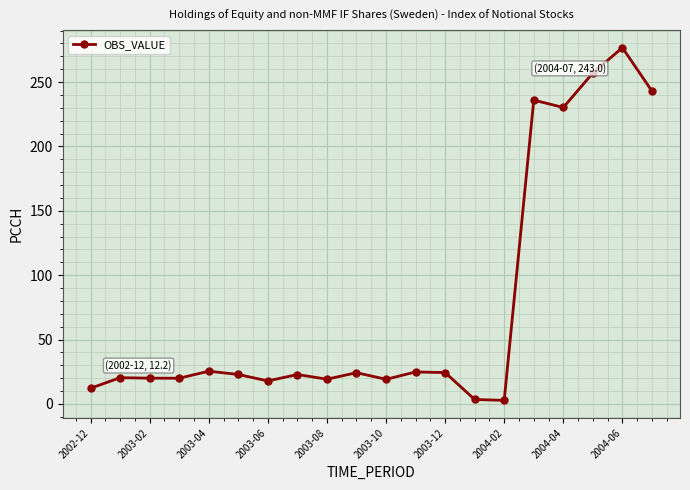

True or false: there are more than 2 points higher than both neighbors.

True